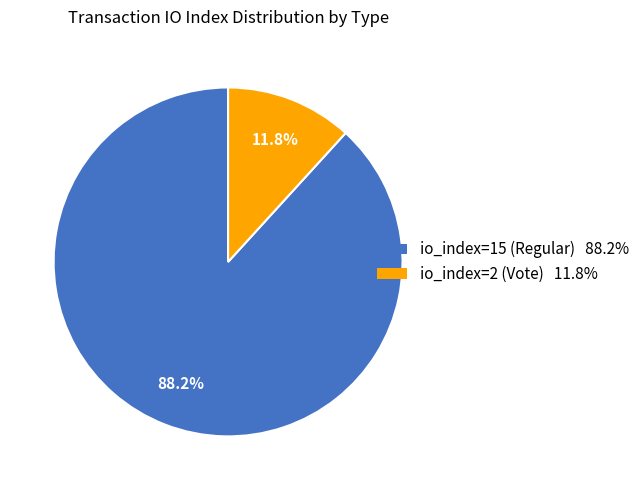

True or false: io_index=15 (Regular) accounts for 77% of the total.

False